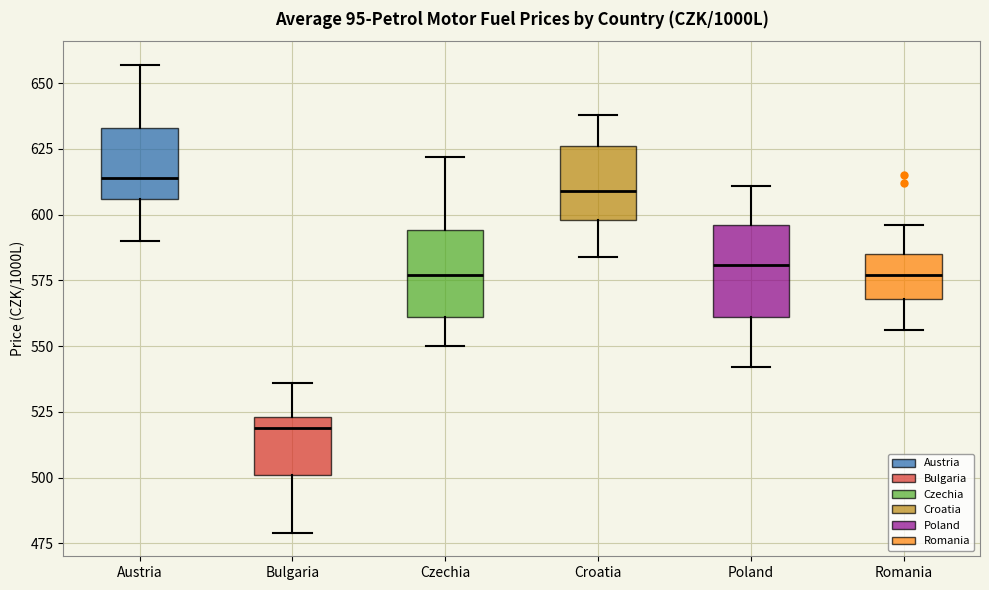

Which box has the highest median line?

Austria